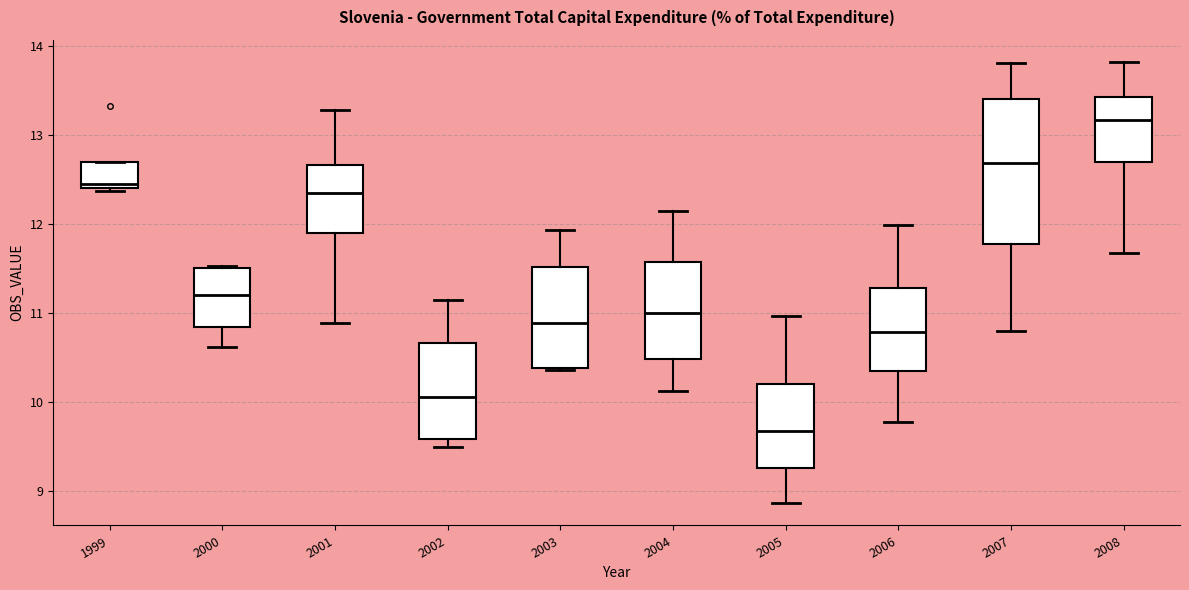

Which box's median line is the lowest?

2005